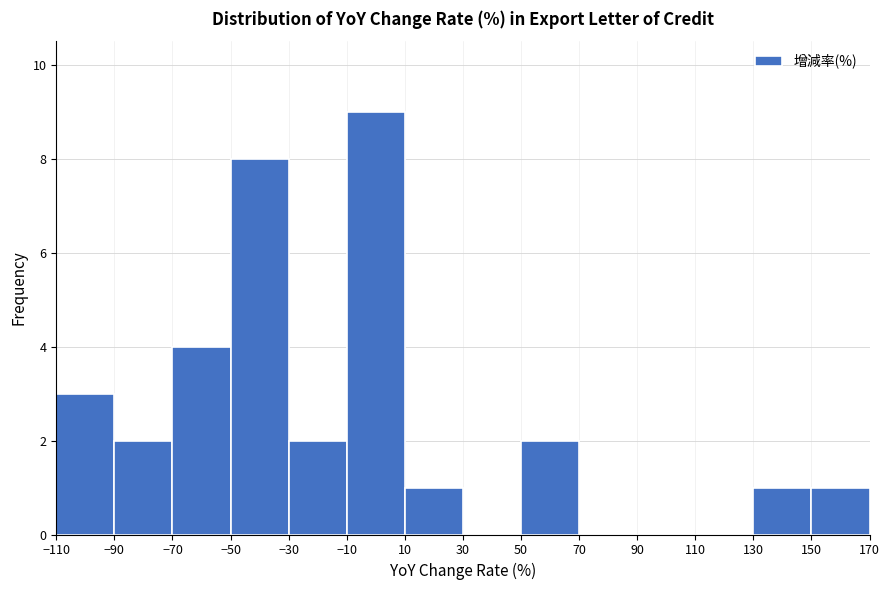

Reading left to right, transcribe this chart: for each bar, give the range it covers on the x-axis and its height. The values are not printed on the chart, so give them approximately, as read against the axis.

-110 to -90: 3
-90 to -70: 2
-70 to -50: 4
-50 to -30: 8
-30 to -10: 2
-10 to 10: 9
10 to 30: 1
30 to 50: 0
50 to 70: 2
70 to 90: 0
90 to 110: 0
110 to 130: 0
130 to 150: 1
150 to 170: 1